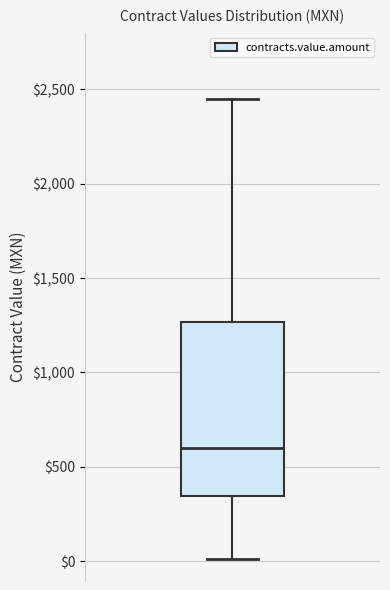

Read this box plot against the y-axis: the position of the median line, the range covered by the box, and the ends of both whiskers. The values are not printed on the chart, so give them approximately, as read against the axis.

median 600, box 350 to 1250, whiskers 0 to 2450